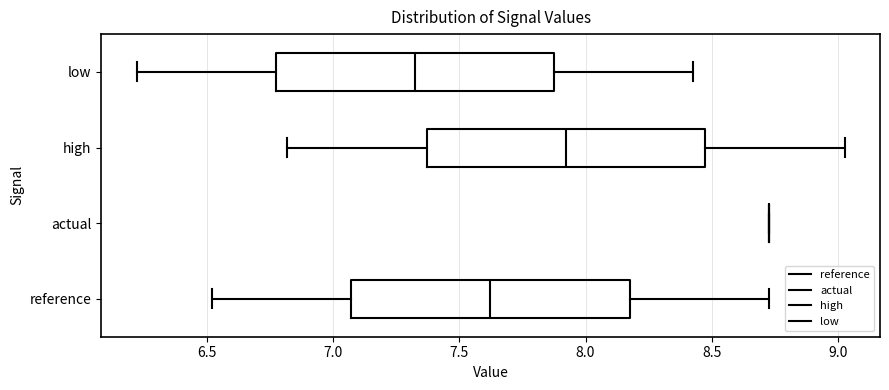

Reading bottom to top, read every box against the x-axis: the position of its median line, the range the box covers, and the ends of its whiskers. The values are not printed on the chart, so give them approximately, as read against the axis.

reference: median 7.60, box 7.05 to 8.15, whiskers 6.50 to 8.75
actual: box collapsed to a line at 8.75, whiskers 8.75 to 8.75
high: median 7.90, box 7.35 to 8.45, whiskers 6.80 to 9.05
low: median 7.30, box 6.75 to 7.90, whiskers 6.20 to 8.45